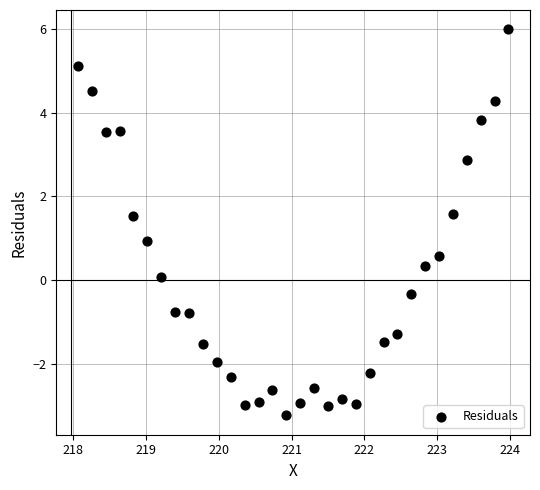

What is the range of X values (max minus min)?

5.9